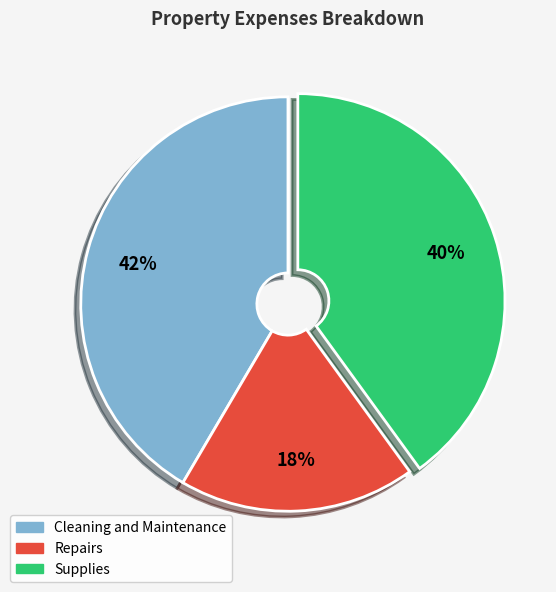

True or false: Supplies accounts for 40% of the total.

True